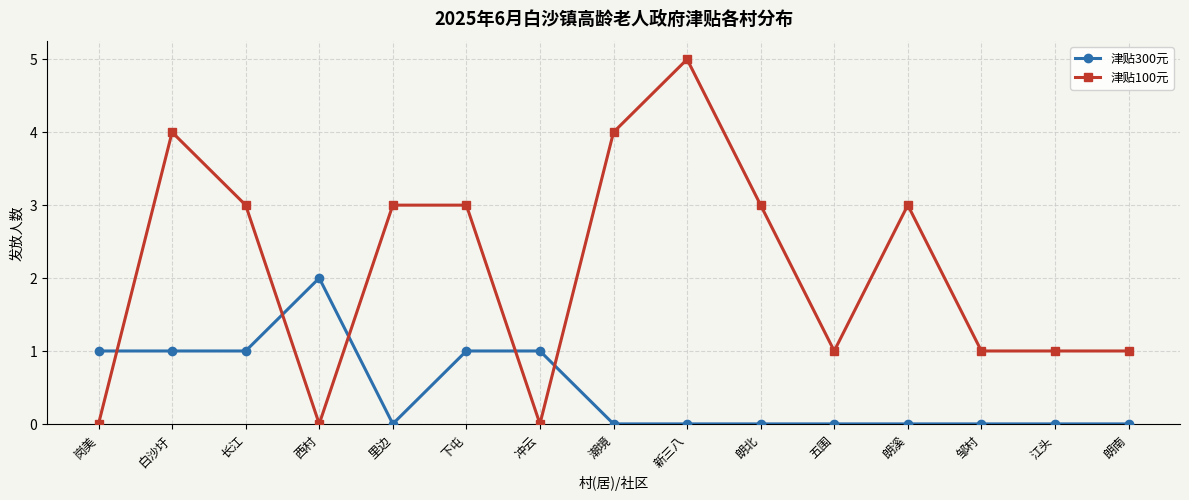

What is the difference between the second highest and minimum values in the 津贴100元 series?

4